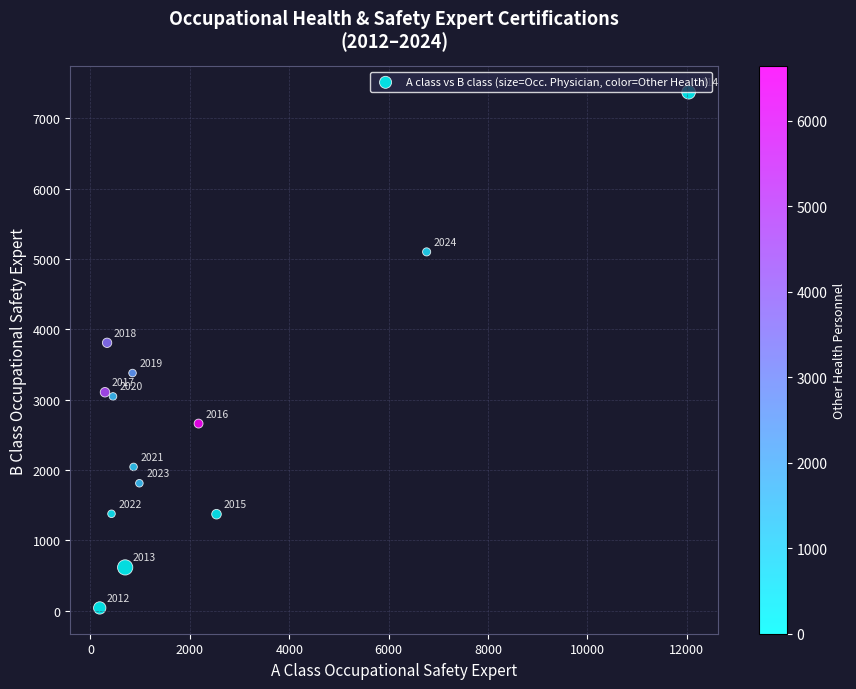

What Y value in the scatter plot is closest to 3704?

3808